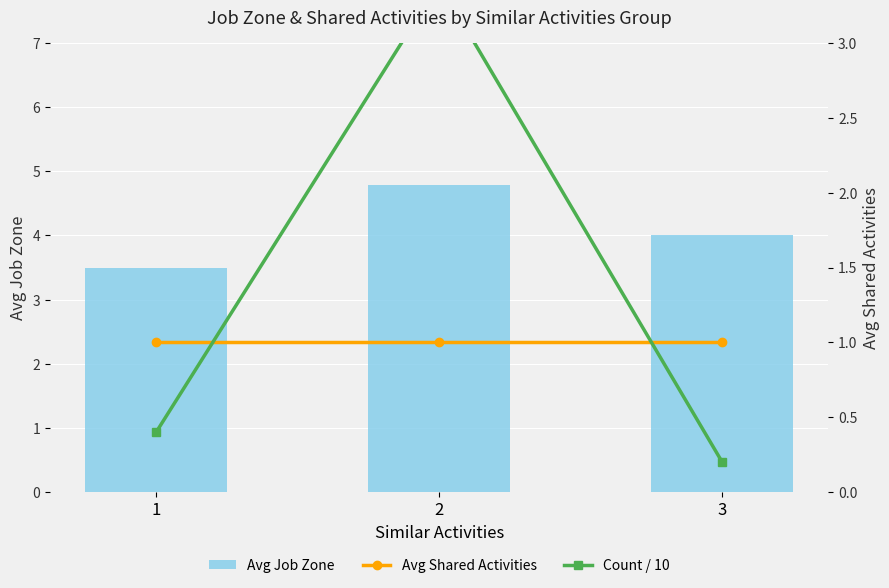

Count the number of data series in this chart.

3